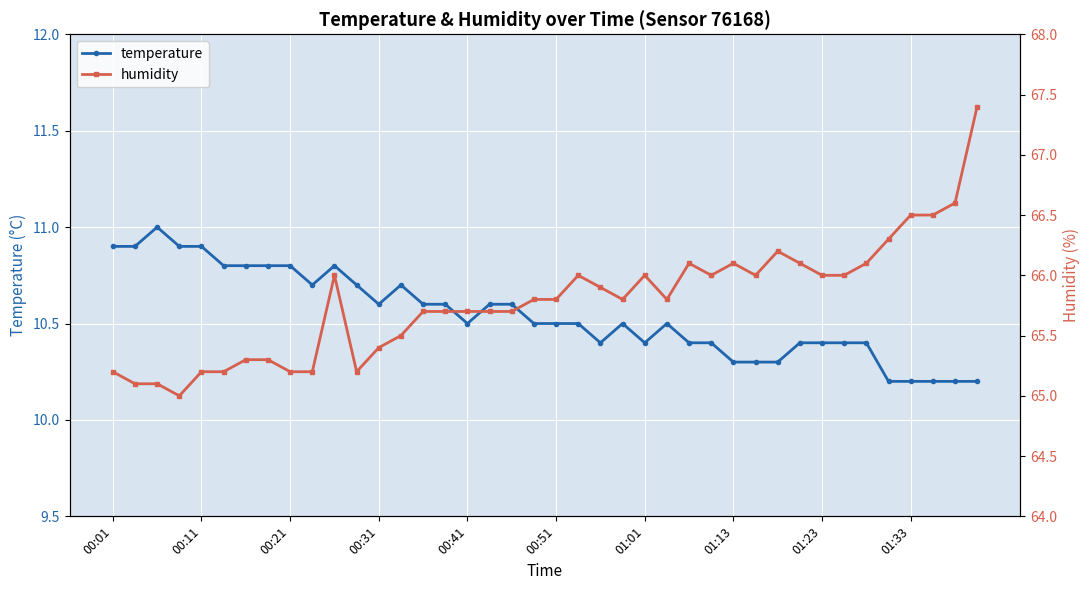

The value of temperature at 01:13 is 10.3. True or false?

True